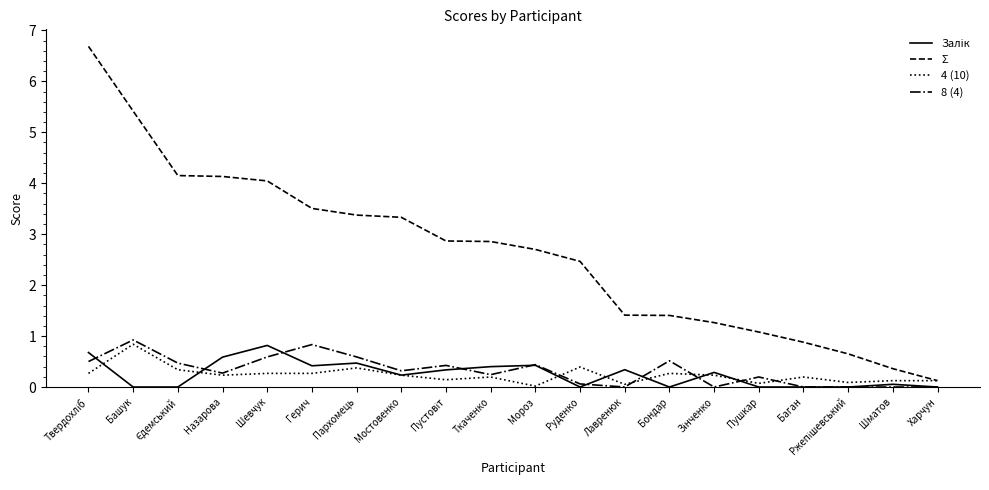

At how many categories does at least one series exceed 4?

5